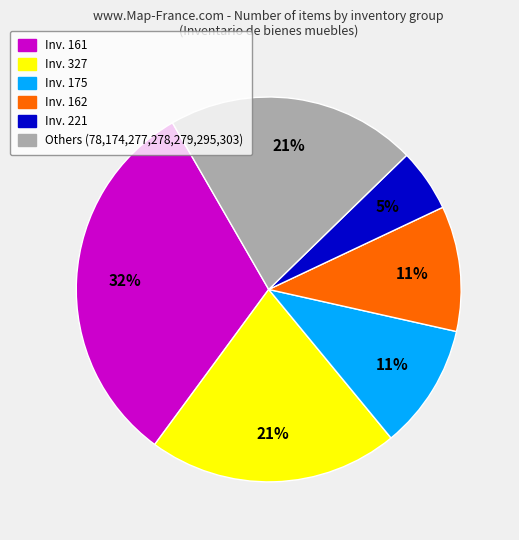

Is there a majority slice in this chart?

No